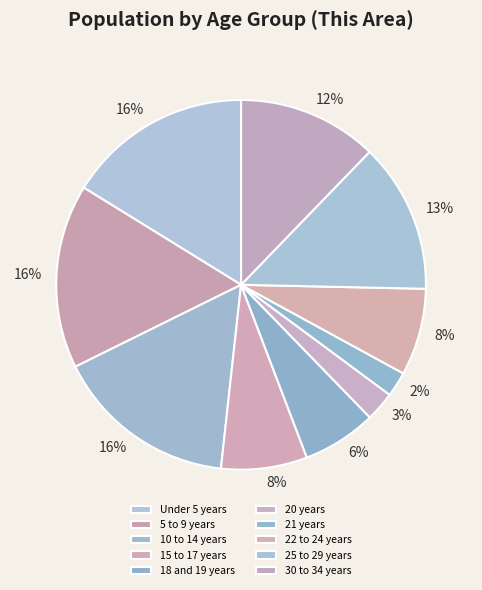

Count the number of slices in the pie.

10